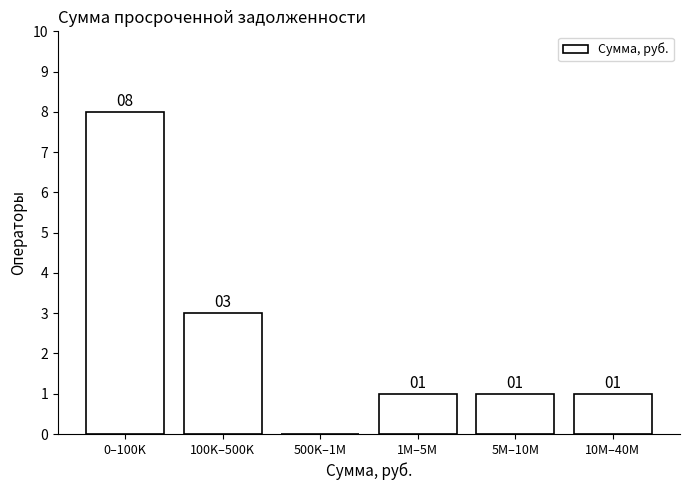

Reading left to right, what are all the values shown in this chart?

0–100K=8	100K–500K=3	500K–1M=0	1M–5M=1	5M–10M=1	10M–40M=1